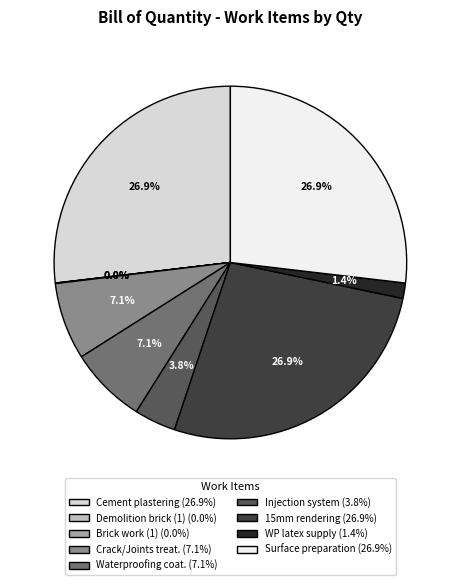

Is there a majority slice in this chart?

No